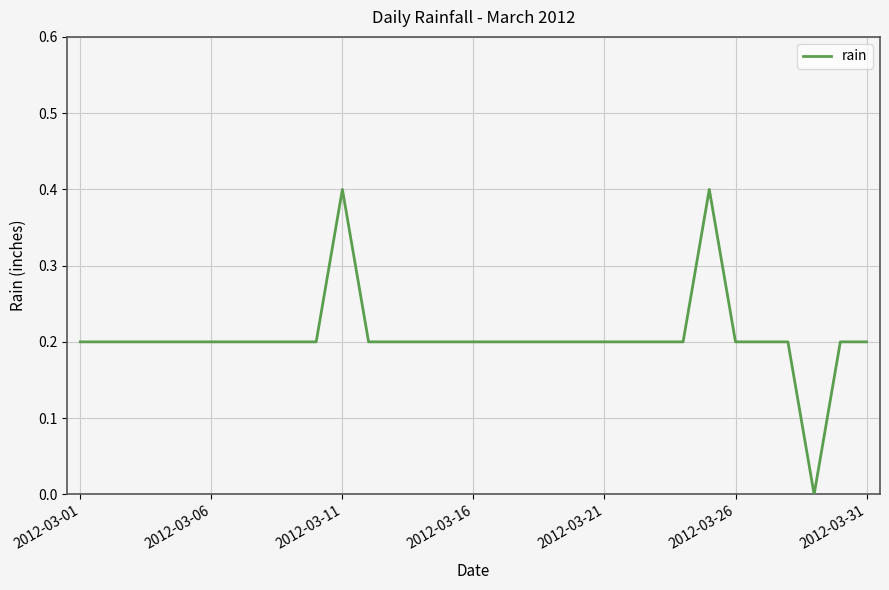

What is the difference between the maximum and minimum values?

0.4